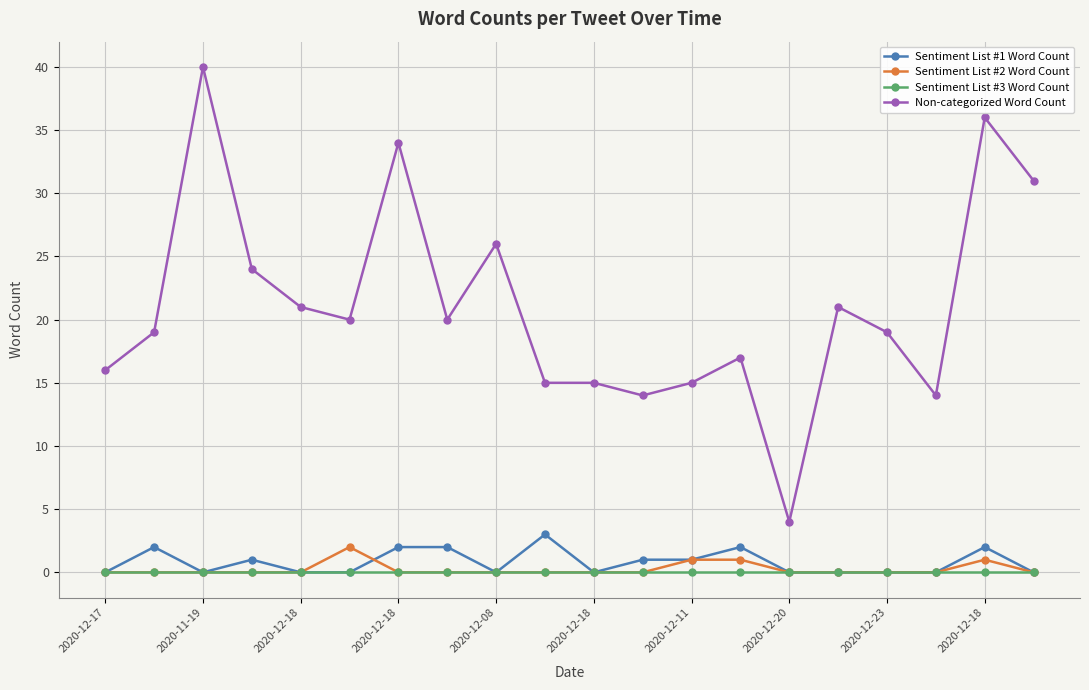

Reading left to right, what are all the values shown in this chart?

Sentiment List #1 Word Count: 0	2	0	1	0	0	2	2	0	3	0	1	1	2	0	0	0	0	2	0
Sentiment List #2 Word Count: 0	0	0	0	0	2	0	0	0	0	0	0	1	1	0	0	0	0	1	0
Sentiment List #3 Word Count: 0	0	0	0	0	0	0	0	0	0	0	0	0	0	0	0	0	0	0	0
Non-categorized Word Count: 16	19	40	24	21	20	34	20	26	15	15	14	15	17	4	21	19	14	36	31